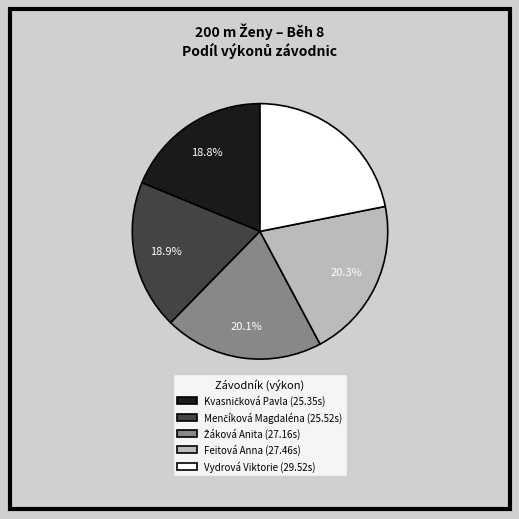

How many segments does this pie chart have?

5